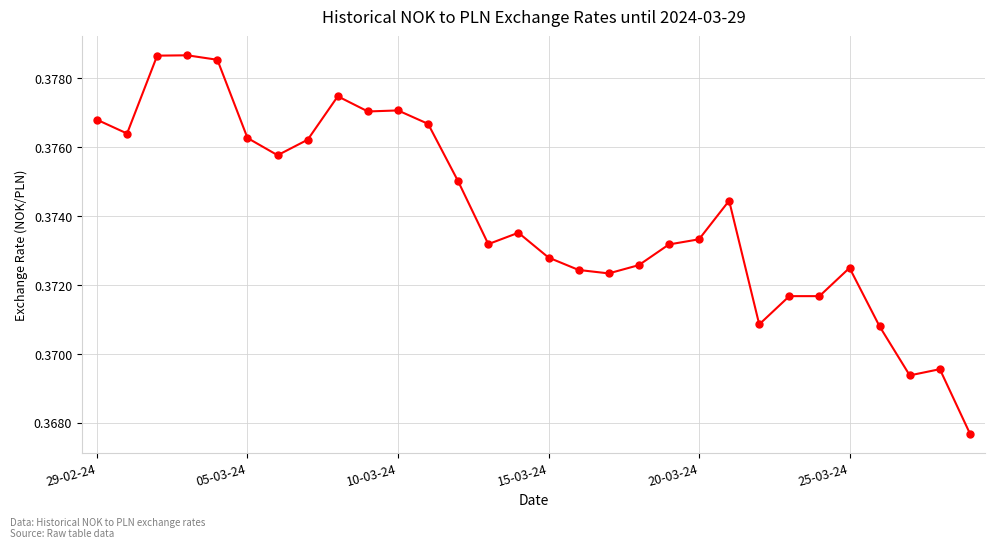

What is the sum of all values?

11.2